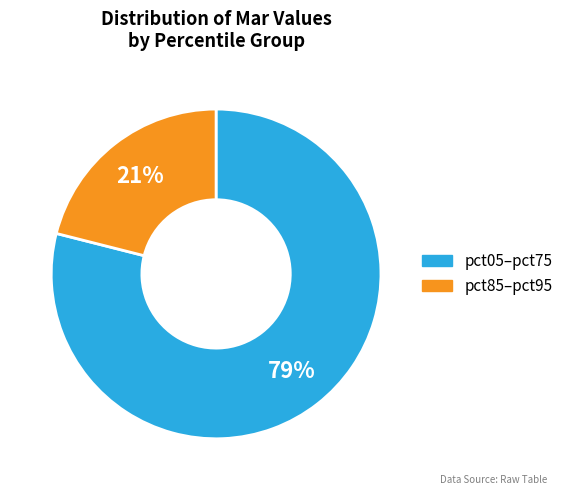

How many segments does this pie chart have?

2